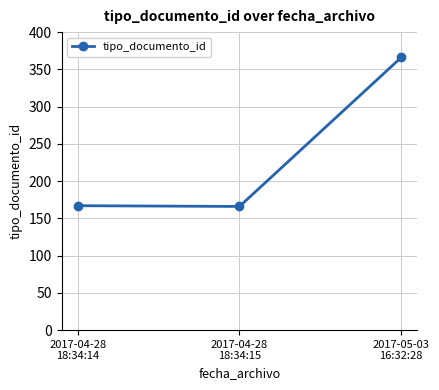

What is the sum of all values?

699